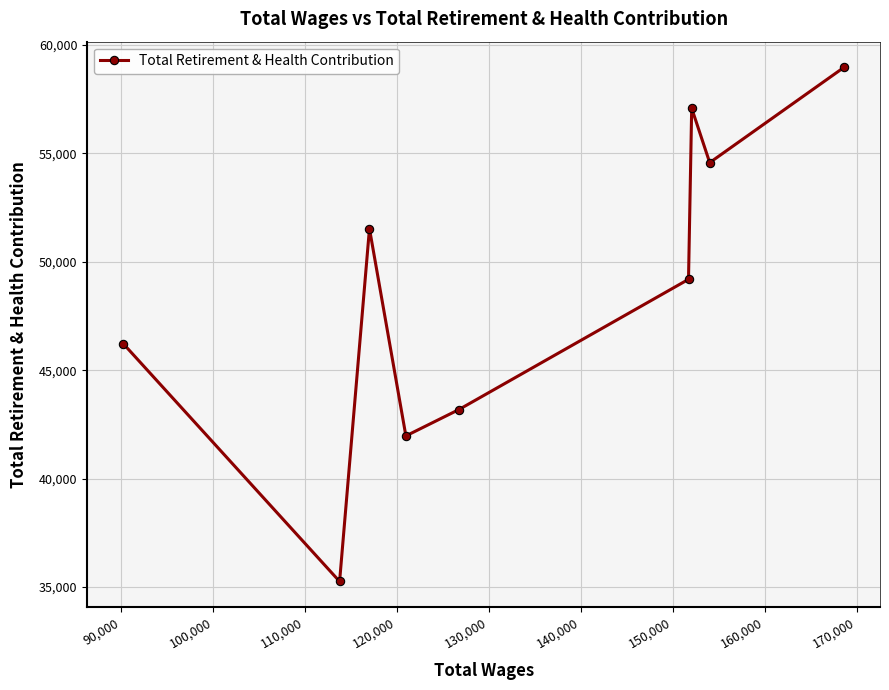

What is the difference between the maximum and minimum values?

23691